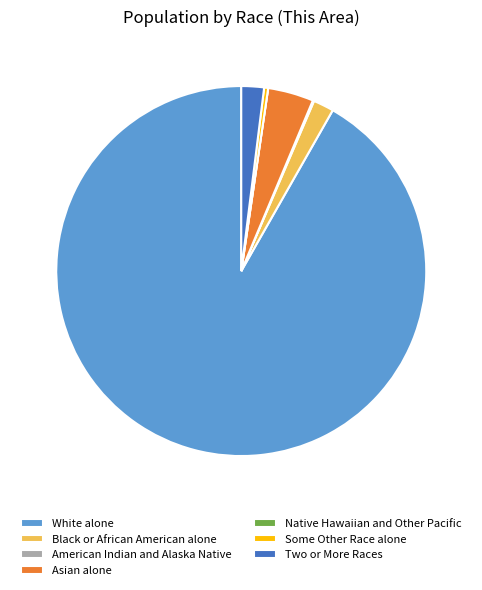

Which category has the biggest portion of the pie?

White alone